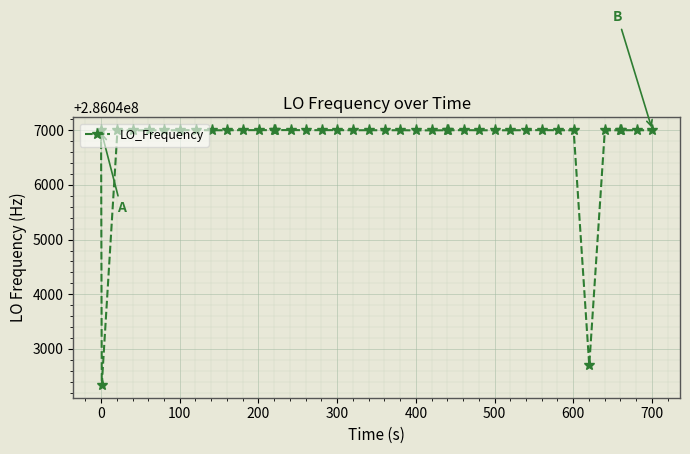

What is the difference between the second highest and second lowest values?

4304.0